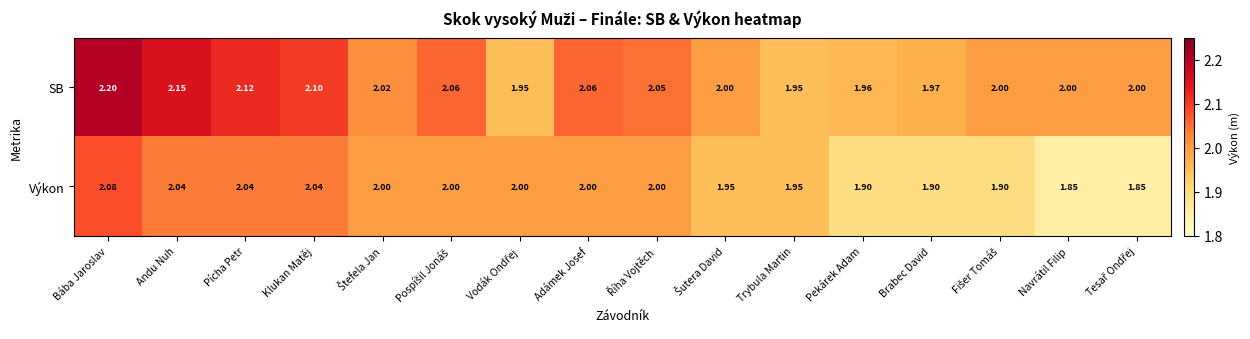

Which series has the largest range (max minus min)?

SB